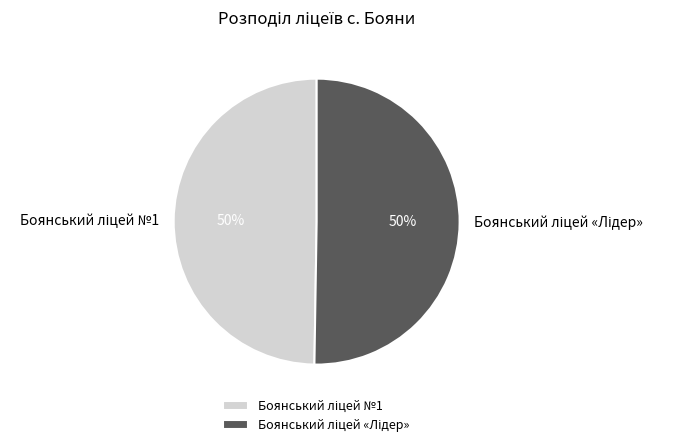

How many slices are in this pie chart?

2